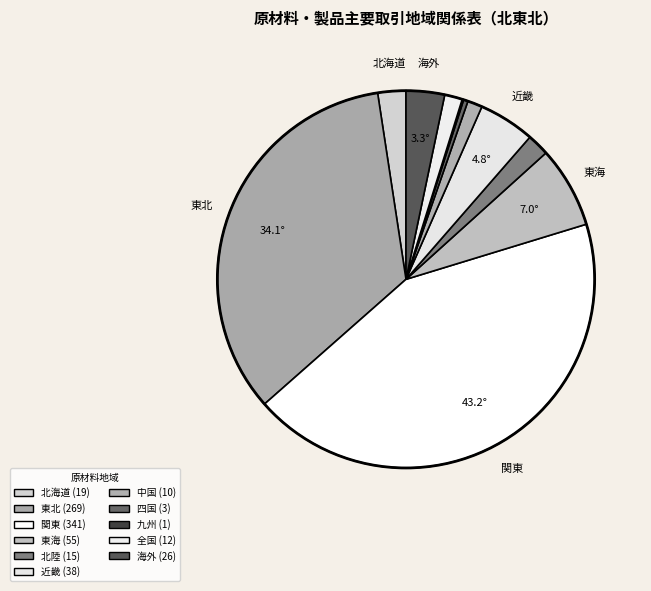

How many slices are in this pie chart?

11